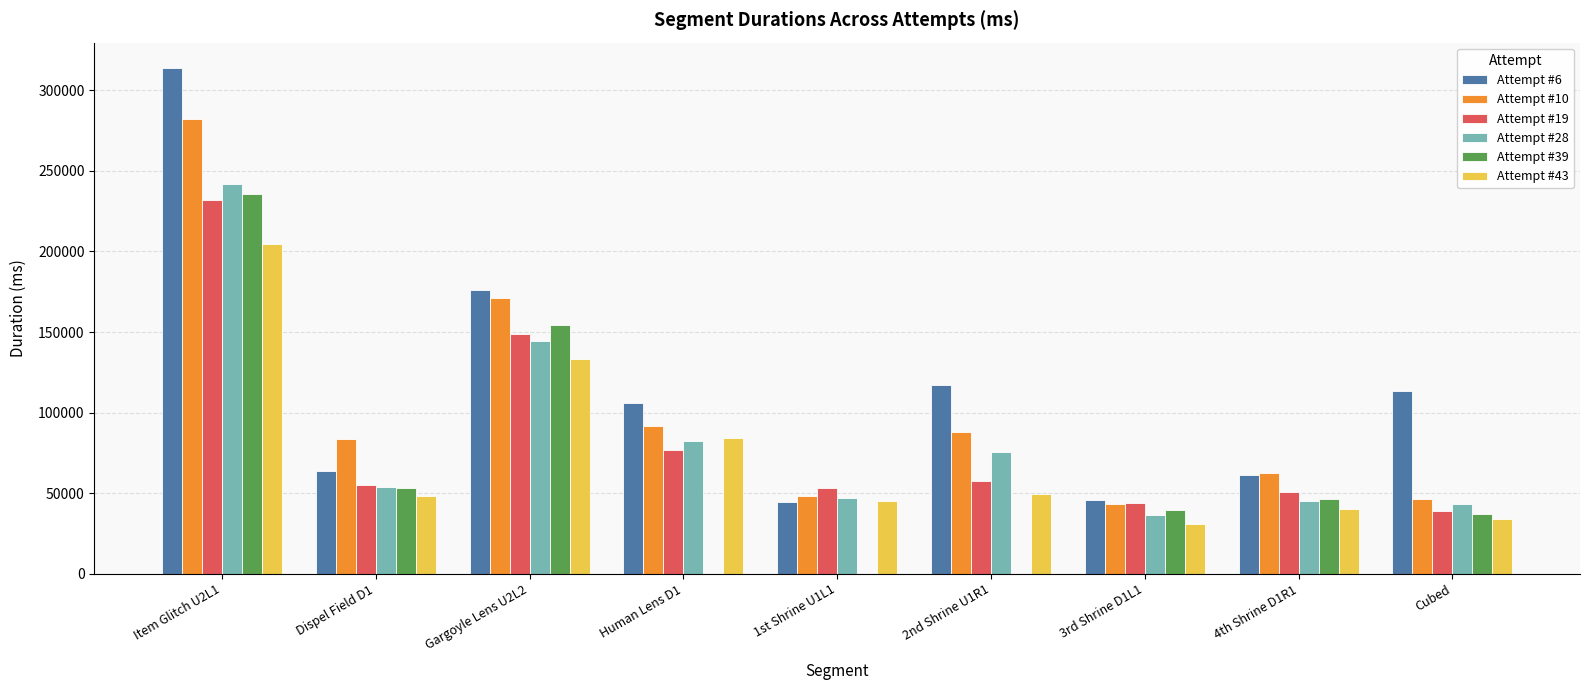

Is the value of Attempt #39 at 2nd Shrine U1R1 greater than the value of Attempt #19 at Item Glitch U2L1?

No